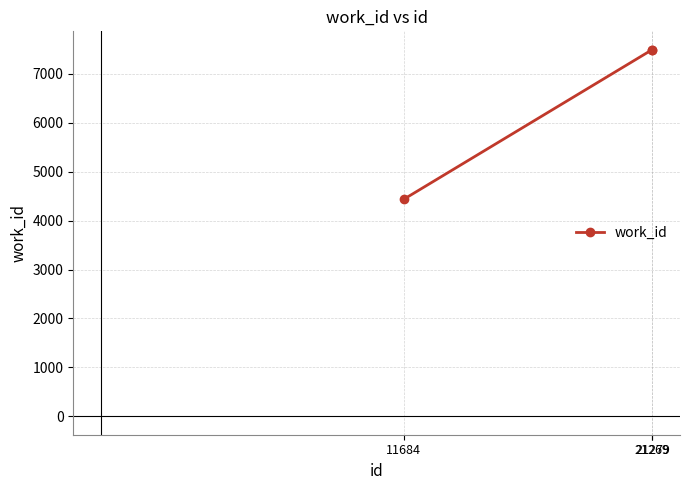

Which category has the lowest value across all series?

11684